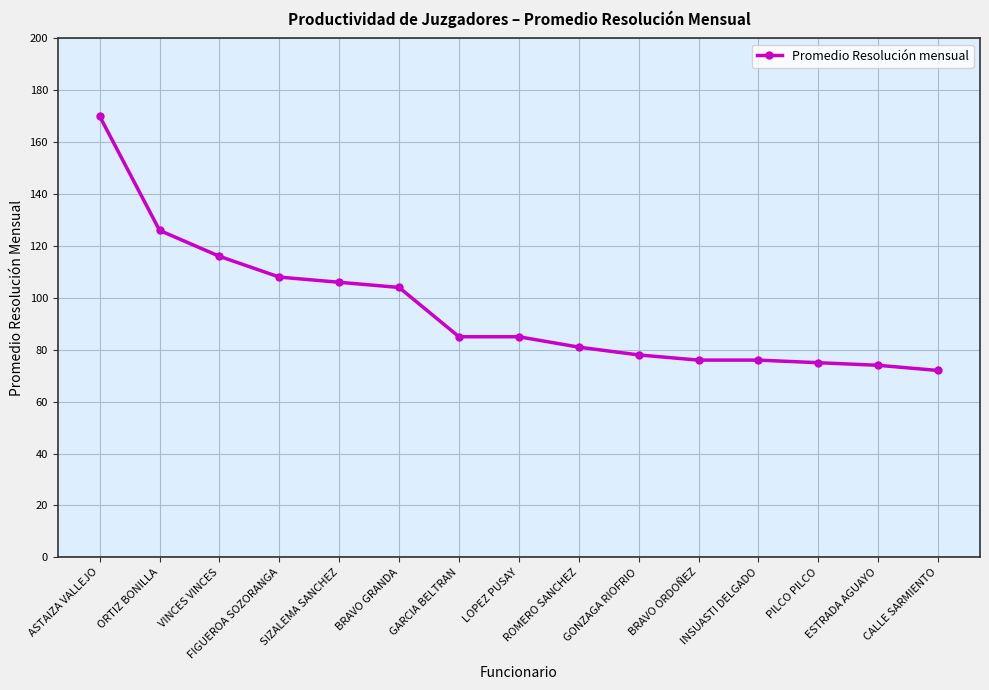

How many data points are less than 85?

7